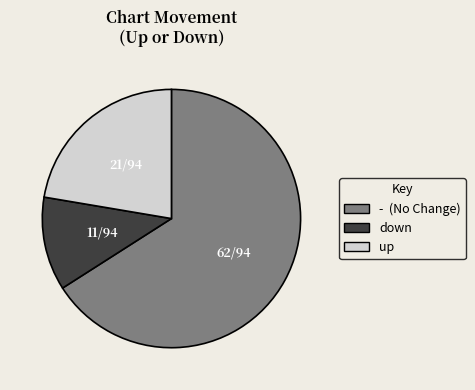

Rank the categories by value from highest to lowest.

-, up, down